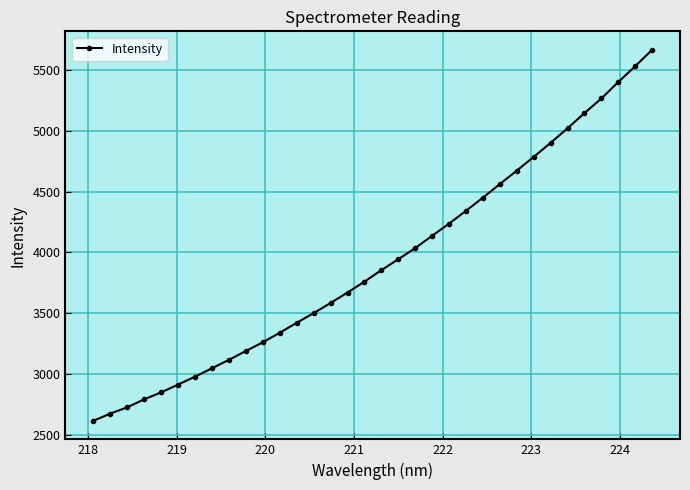

What is the greatest value displayed?

5663.9